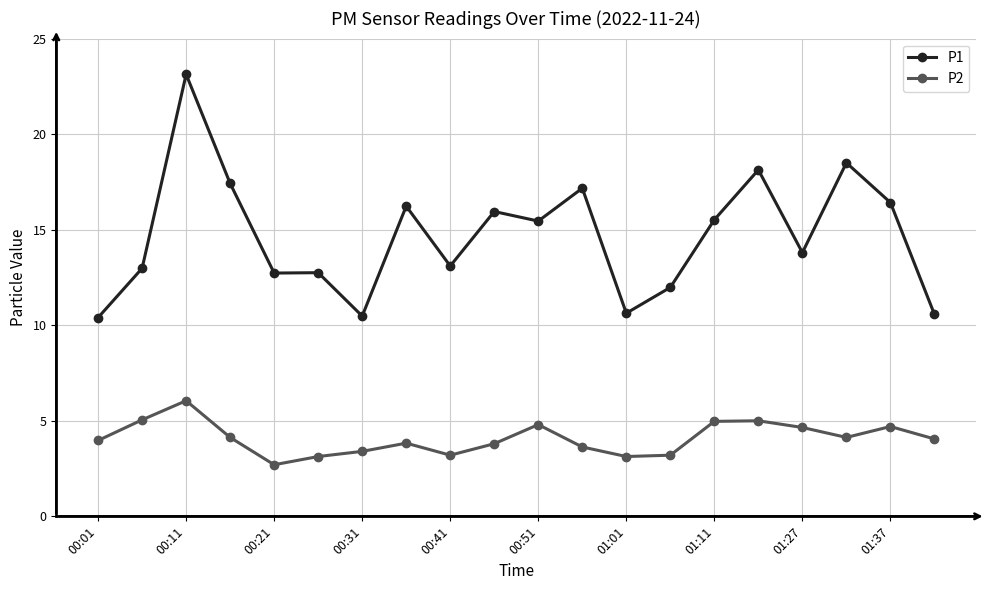

What is the sum of all P2 values?

81.5